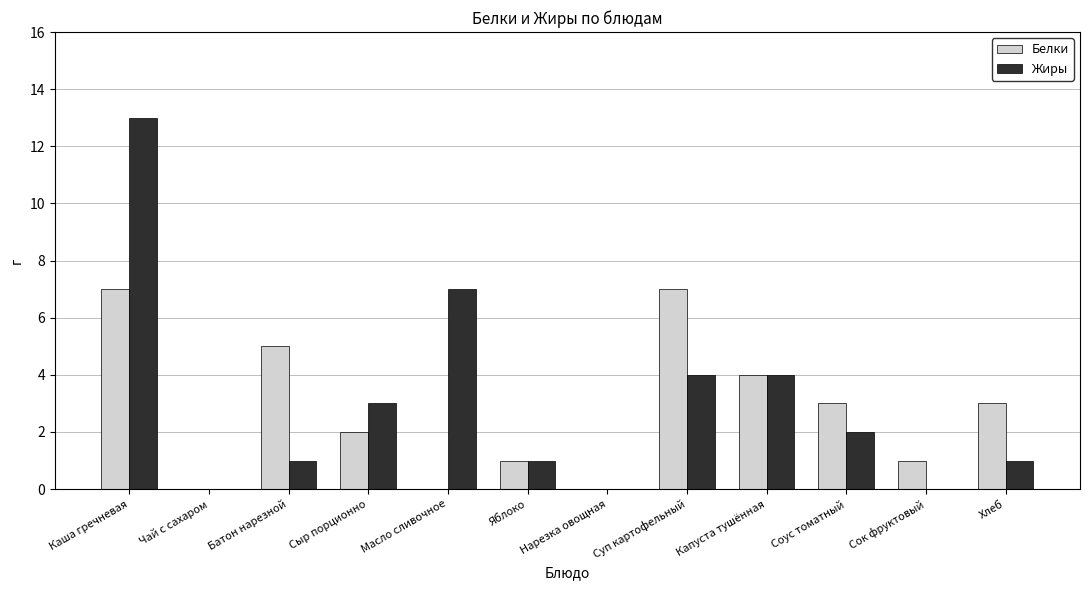

What are all the series names shown in the legend?

Белки, Жиры